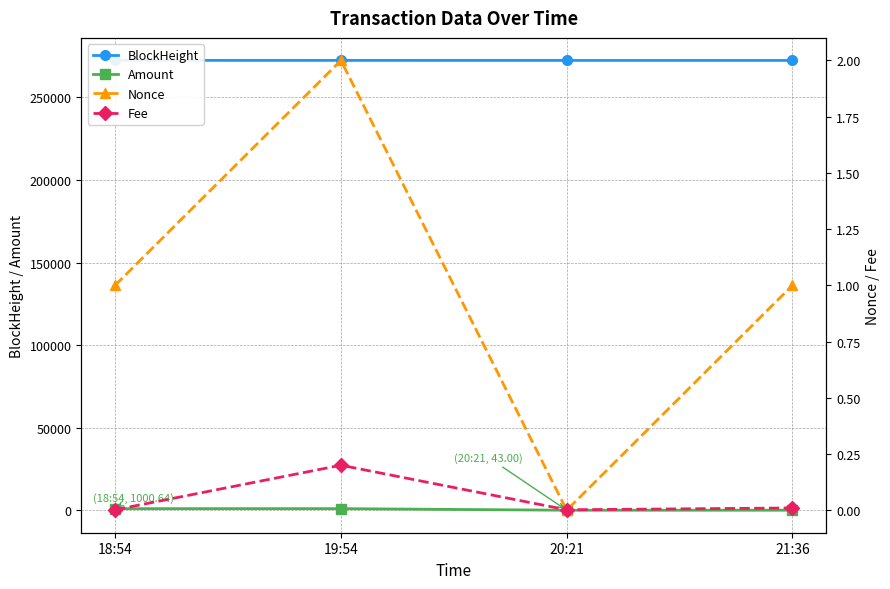

What is the sum of the Fee values at 18:54 and 19:54?

0.2